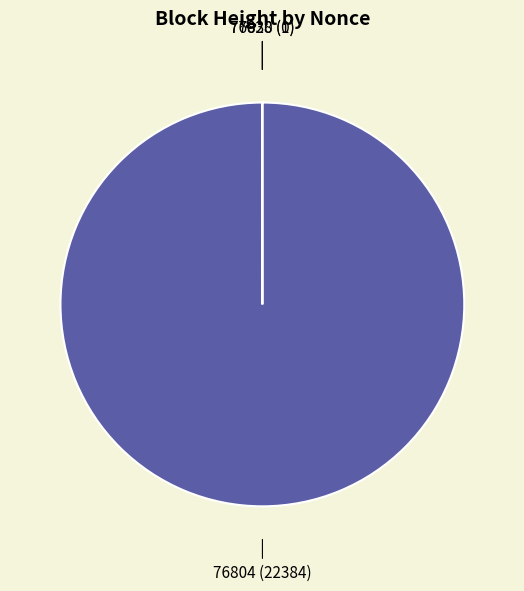

Is 76804 the majority of the pie?

Yes